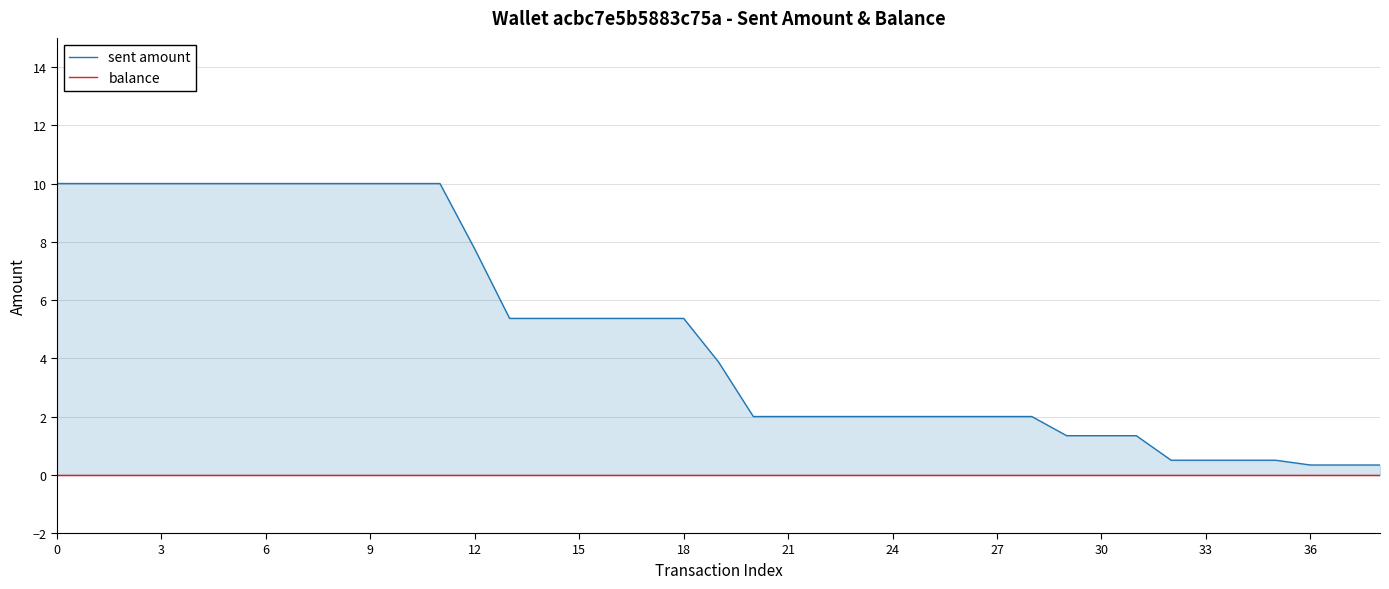

Reading left to right, transcribe all the data shown in this chart.

sent amount: 10.0	10.0	10.0	10.0	10.0	10.0	10.0	10.0	10.0	10.0	10.0	10.0	7.7	5.4	5.4	5.4	5.4	5.4	5.4	3.9	2.0	2.0	2.0	2.0	2.0	2.0	2.0	2.0	2.0	1.3	1.3	1.3	0.5	0.5	0.5	0.5	0.3	0.3	0.3
balance: 0.0	0.0	0.0	0.0	0.0	0.0	0.0	0.0	0.0	0.0	0.0	0.0	0.0	0.0	0.0	0.0	0.0	0.0	0.0	0.0	0.0	0.0	0.0	0.0	0.0	0.0	0.0	0.0	0.0	0.0	0.0	0.0	0.0	0.0	0.0	0.0	0.0	0.0	0.0